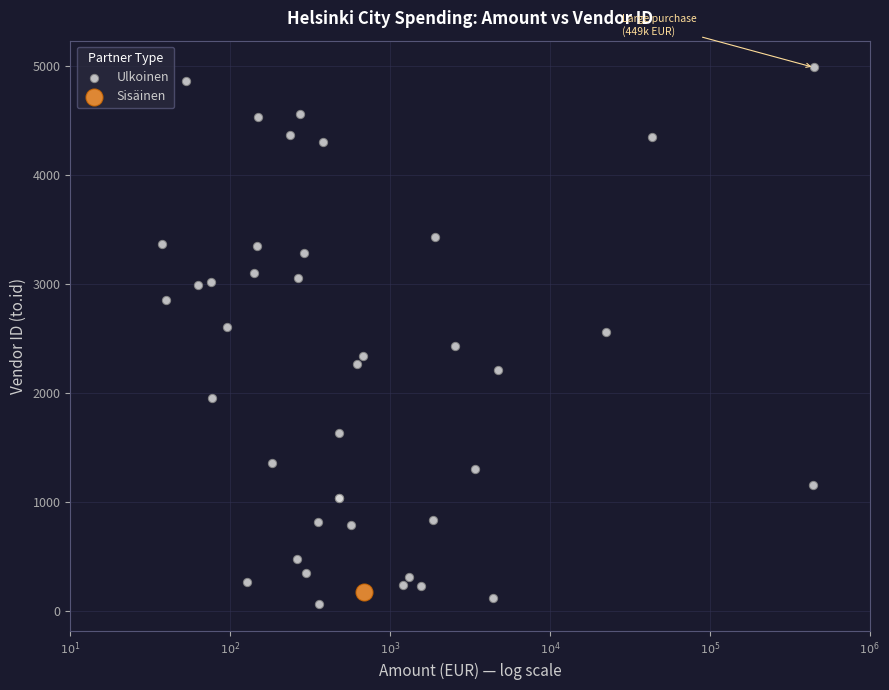

What are all the series names shown in the legend?

Ulkoinen, Sisäinen